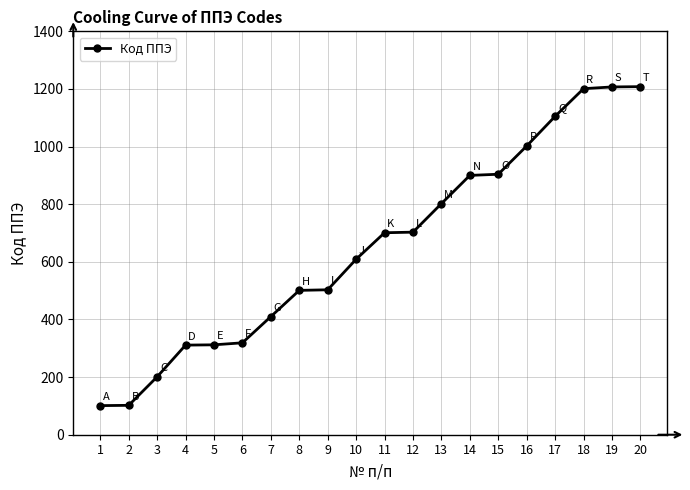

What is the sum of the values at 18 and 9?

1704